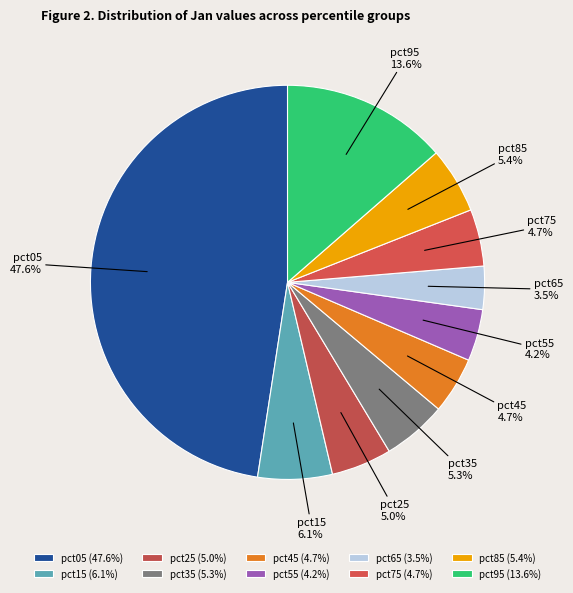

Is there a majority slice in this chart?

No